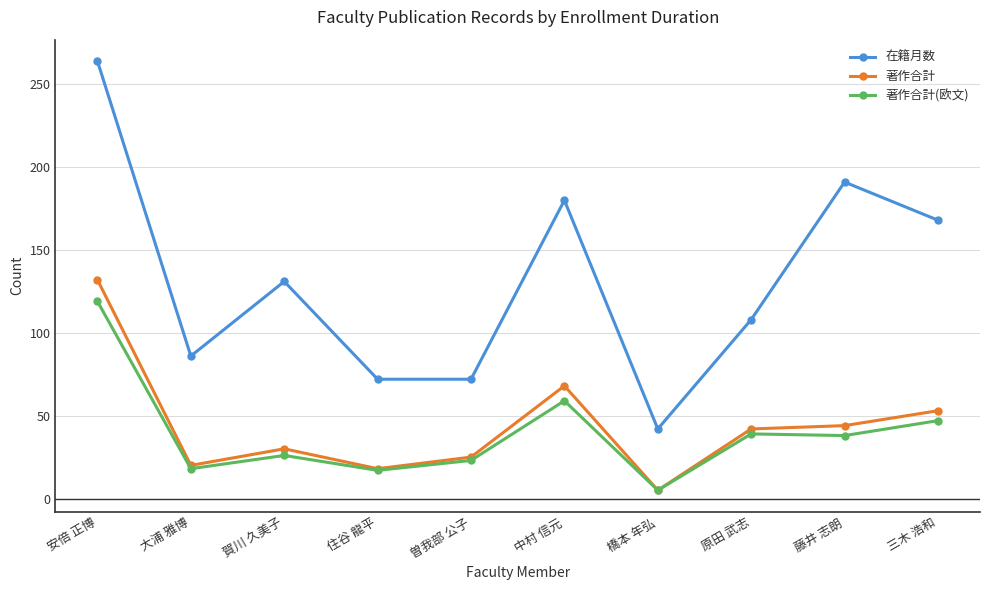

At which category does 著作合計 reach its first local valley?

大浦 雅博